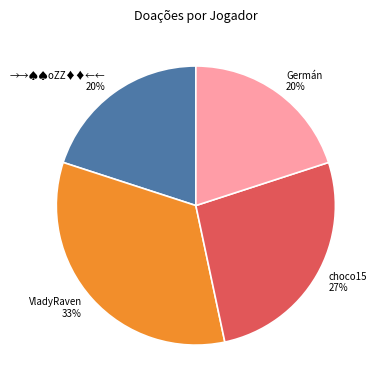

What is the largest slice in the pie chart?

VladyRaven